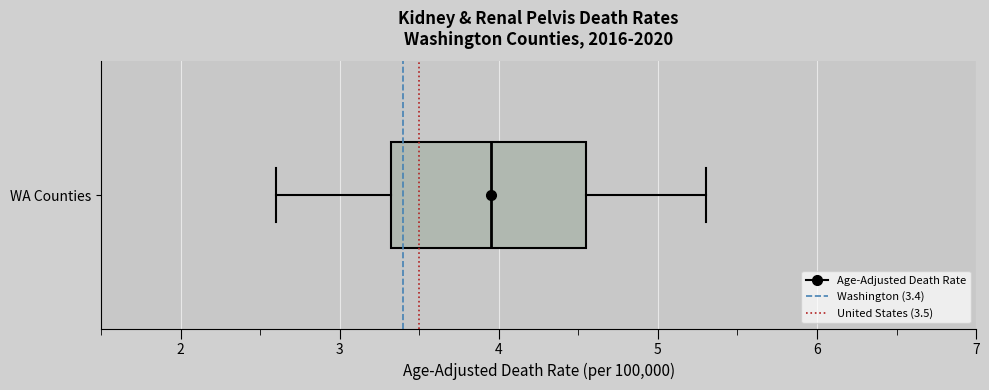

Read this box plot against the x-axis: the position of the median line, the range covered by the box, and the ends of both whiskers. The values are not printed on the chart, so give them approximately, as read against the axis.

median 4.0, box 3.3 to 4.6, whiskers 2.6 to 5.3